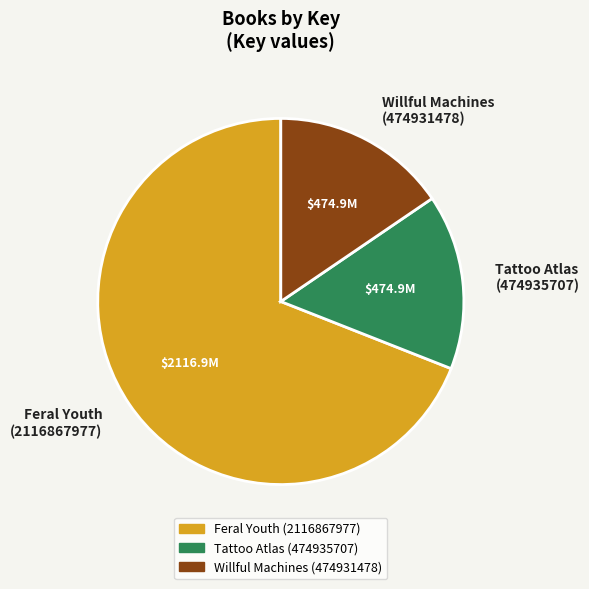

Which category has the biggest portion of the pie?

Feral Youth (2116867977)